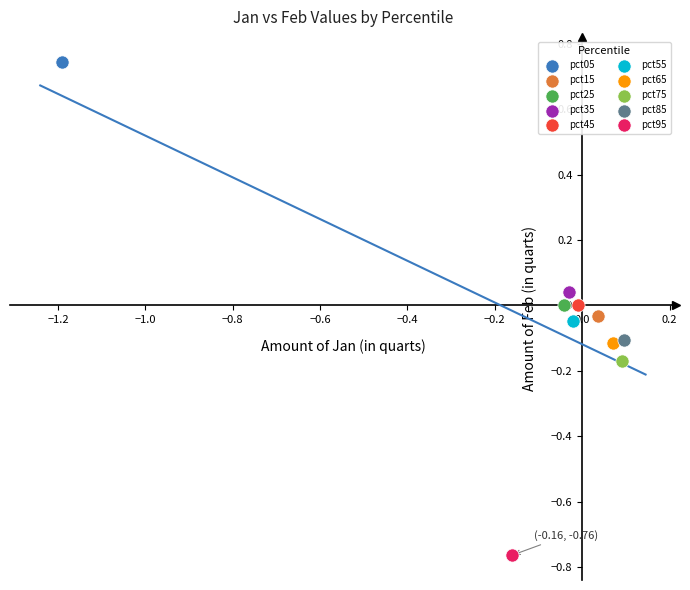

What are all the series names shown in the legend?

pct05, pct15, pct25, pct35, pct45, pct55, pct65, pct75, pct85, pct95